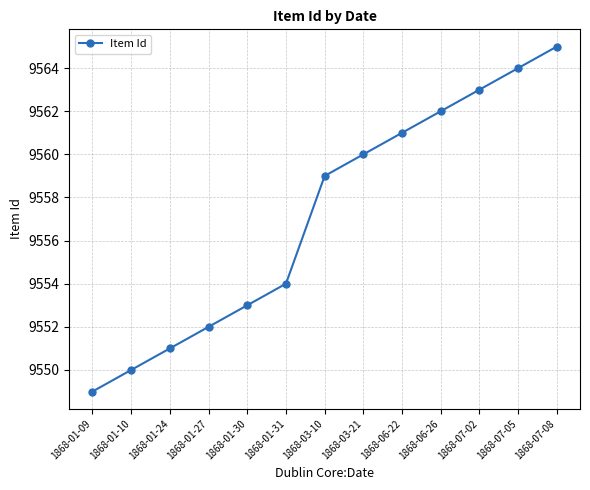

What is the label of the 5th point from the left?

1868-01-30